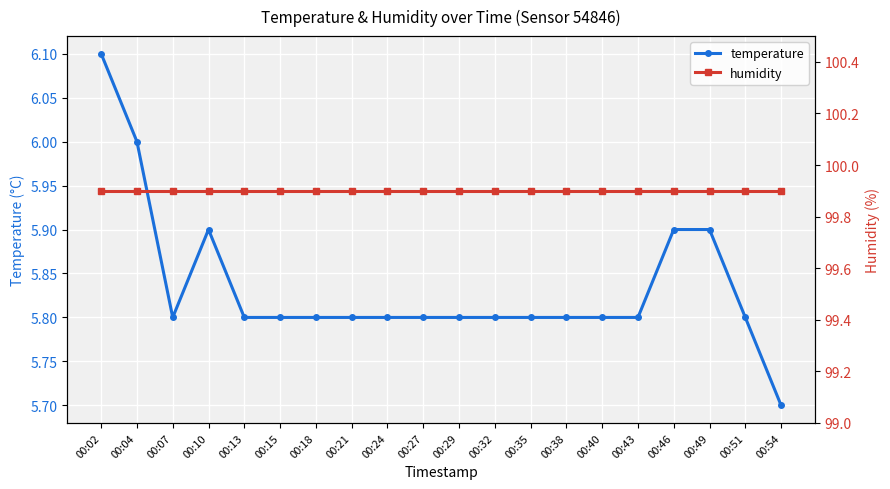

Is this an area chart (filled region under the line)?

No